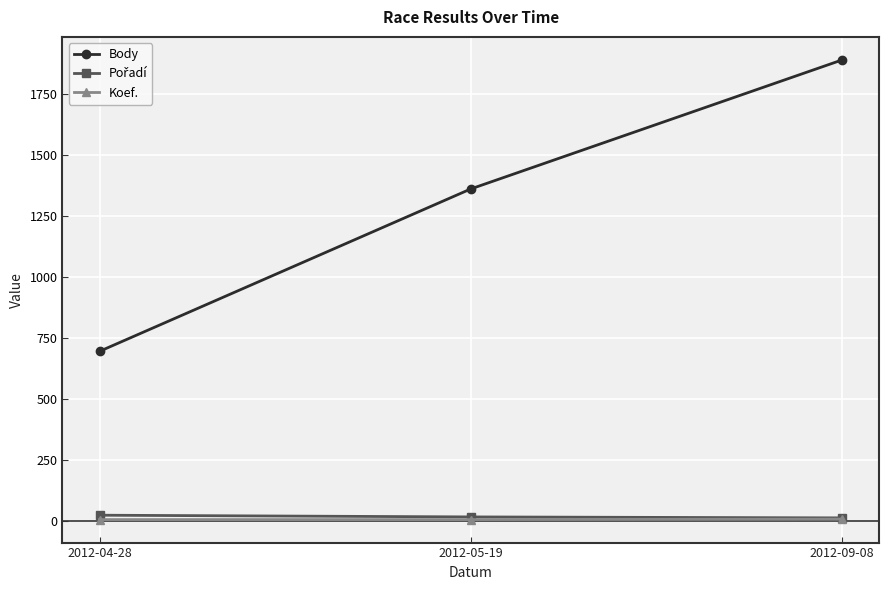

At which label is Body closest to 1291?

2012-05-19